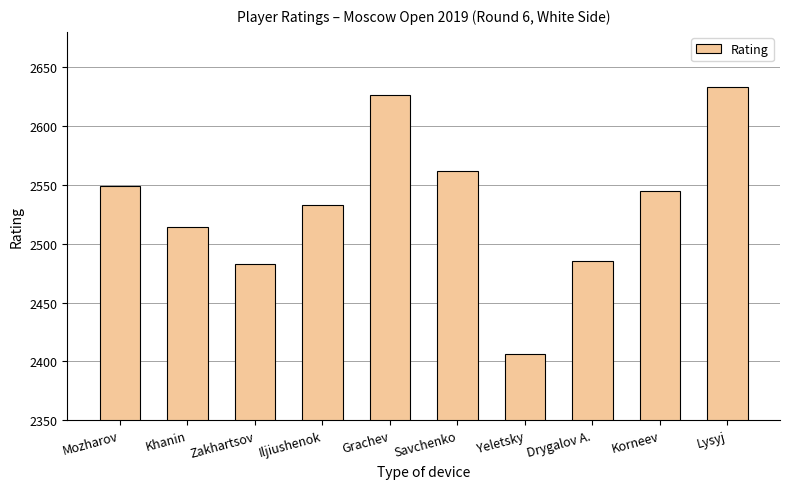

What is the value of the 5th bar from the left?

2626